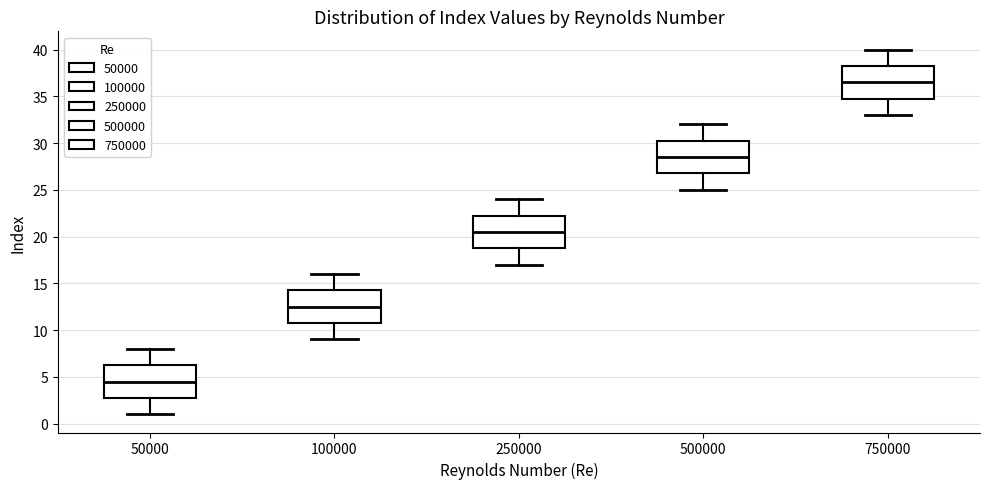

Where does the median line of the box at x = 250000 sit on the y-axis? The values are not printed on the chart, so give them approximately, as read against the axis.

20.5